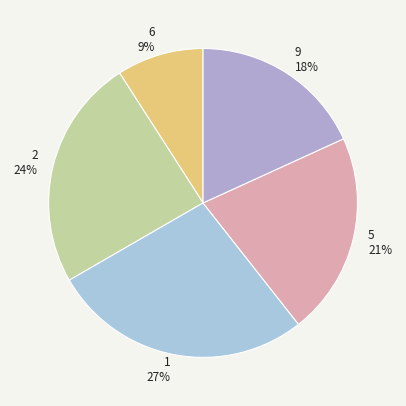

Count the number of slices in the pie.

5